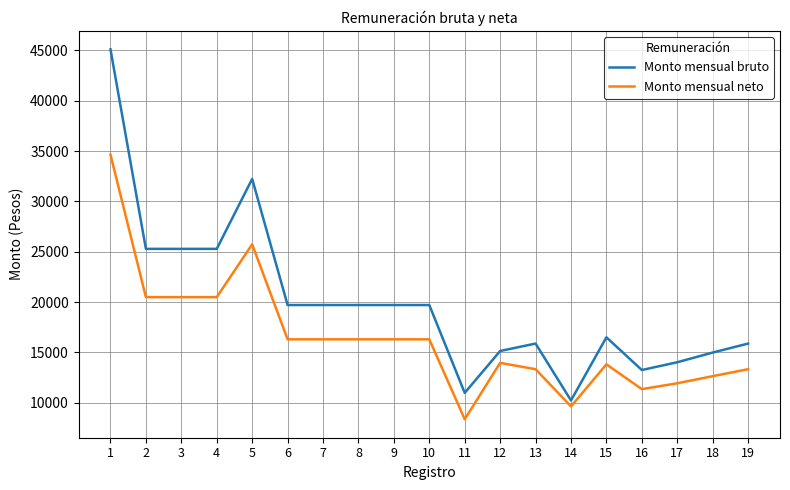

What are all the series names shown in the legend?

Monto mensual bruto, Monto mensual neto